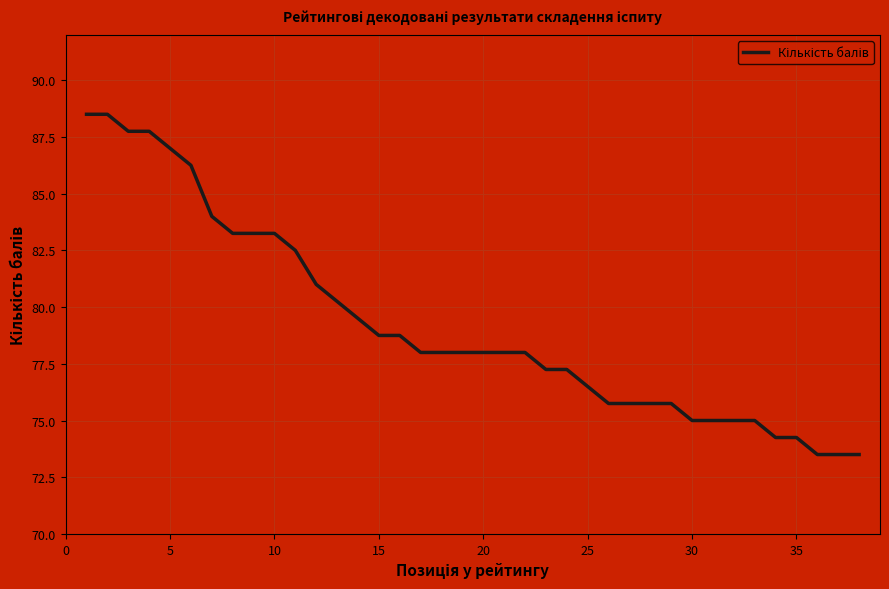

What is the minimum value shown in the chart?

73.5